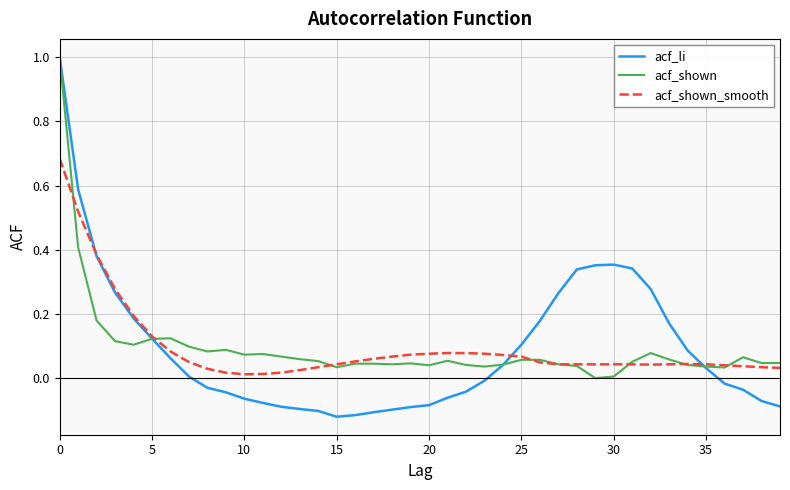

What is the maximum value shown in the chart?

1.0